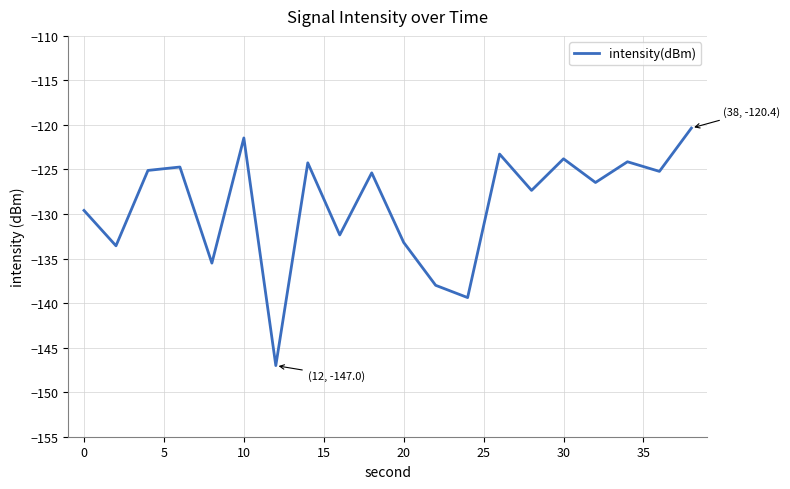

What is the minimum value shown in the chart?

-147.0